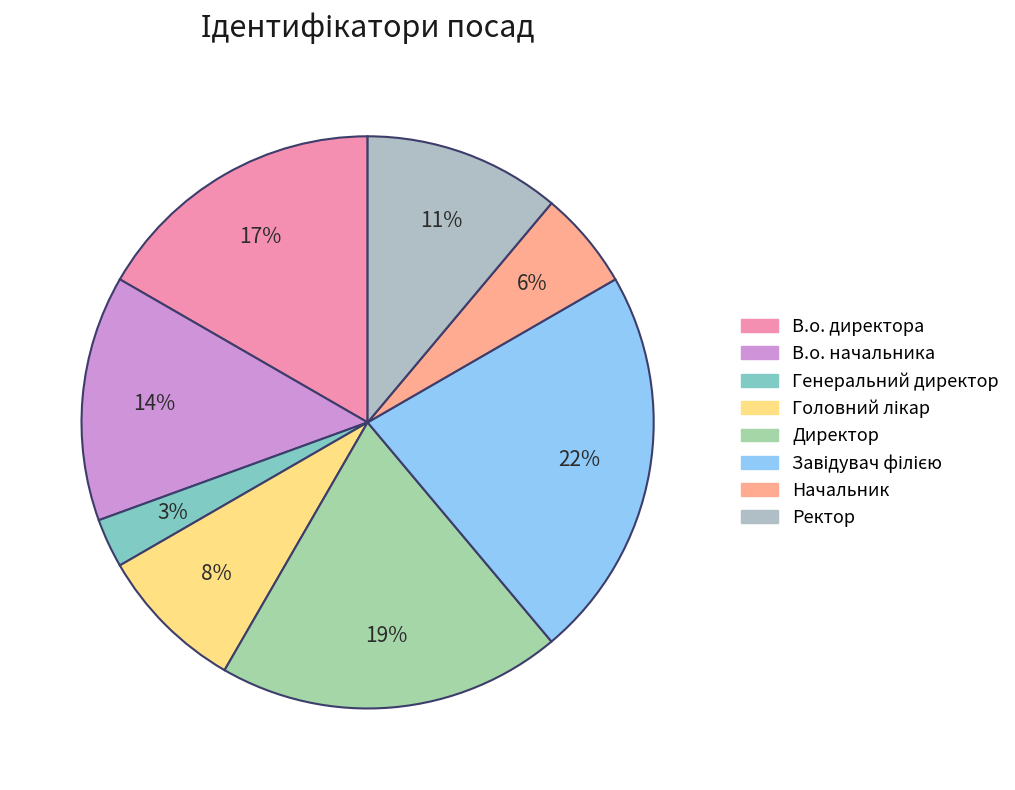

Count the number of slices in the pie.

8